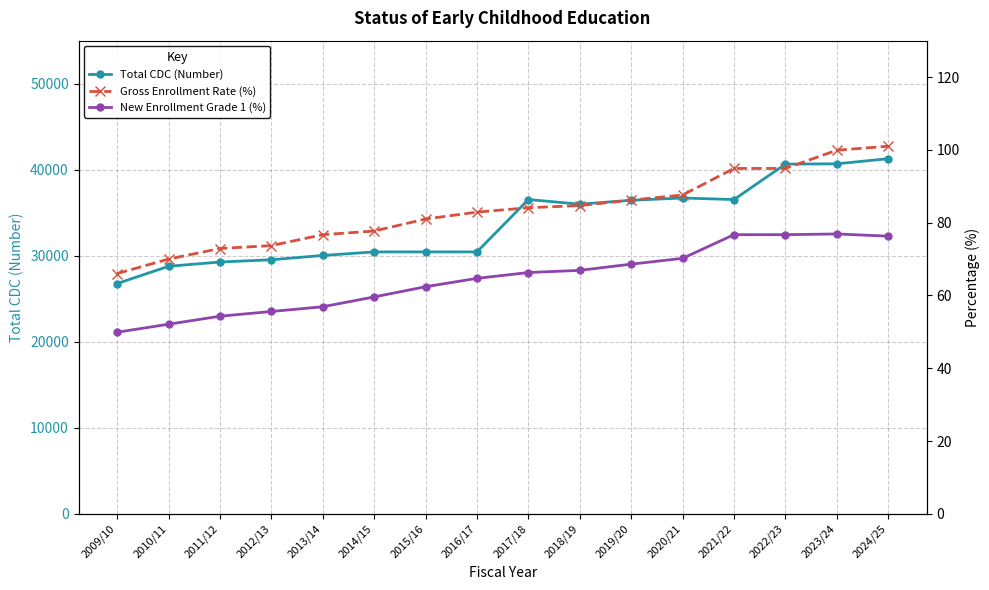

What is the approximate value of New Enrollment Grade 1 (%) at 2017/18?

66.3